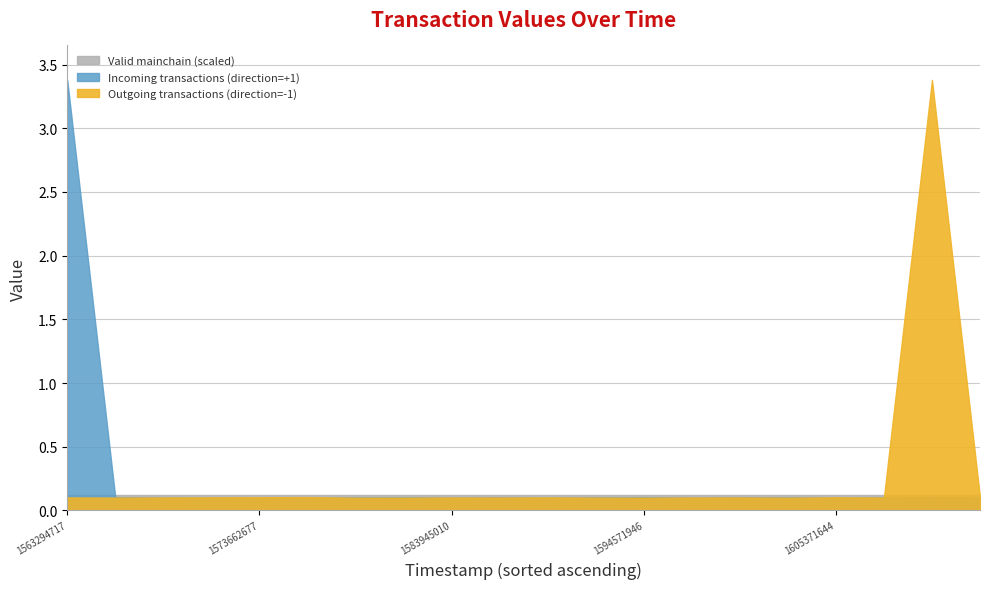

The Incoming transactions (direction=+1) series shows 0.1 at 1610475046. True or false?

True